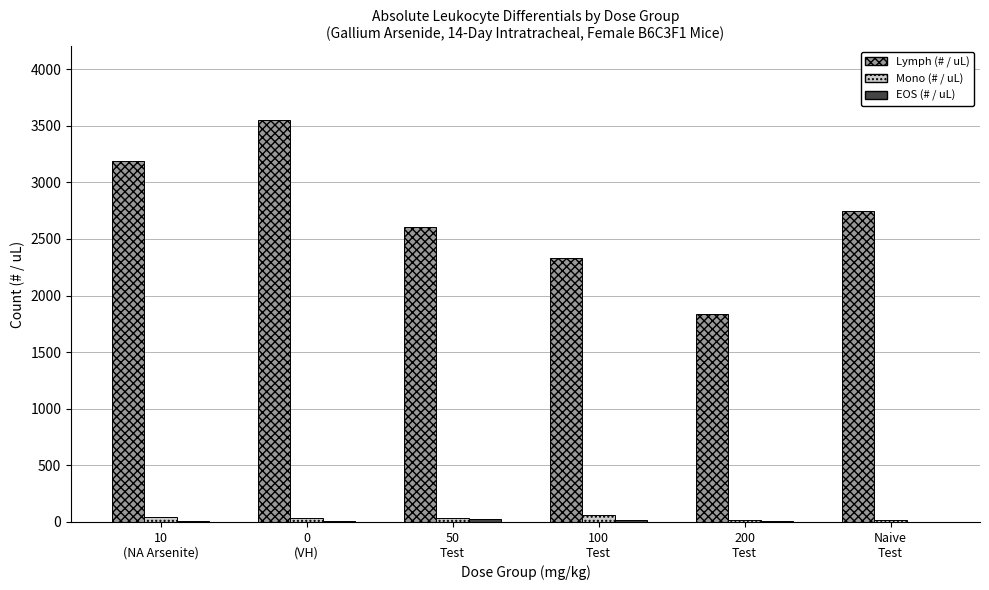

Which category has the highest value across all series?

0
(VH)